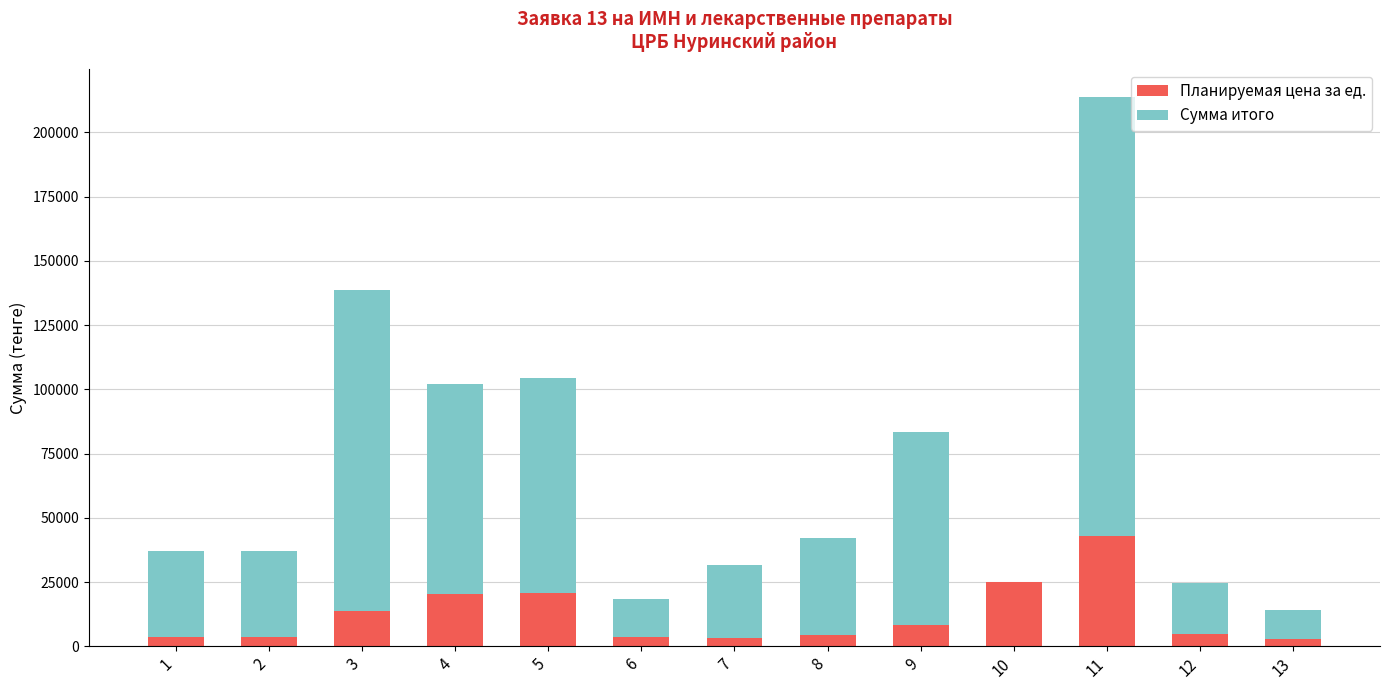

What is the sum of all Планируемая цена за ед. values?

157421